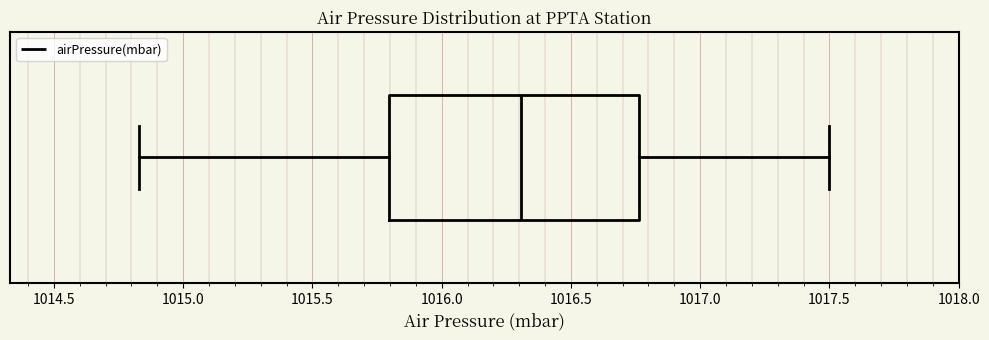

Read this box plot against the x-axis: the position of the median line, the range covered by the box, and the ends of both whiskers. The values are not printed on the chart, so give them approximately, as read against the axis.

median 1016.30, box 1015.80 to 1016.75, whiskers 1014.85 to 1017.50